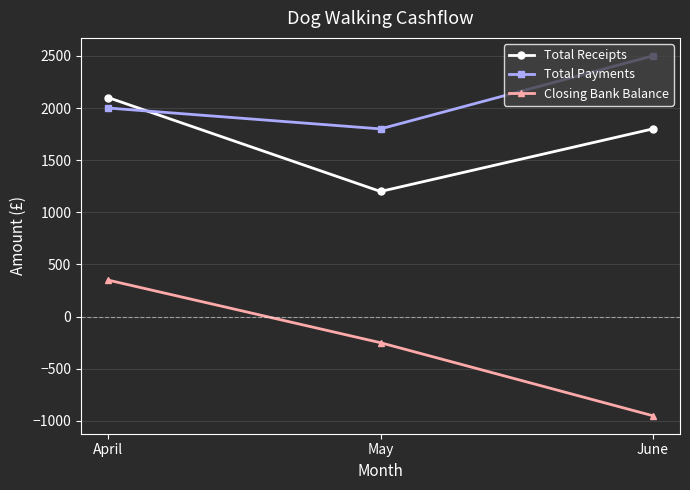

True or false: Closing Bank Balance has a value of -1596 at June.

False